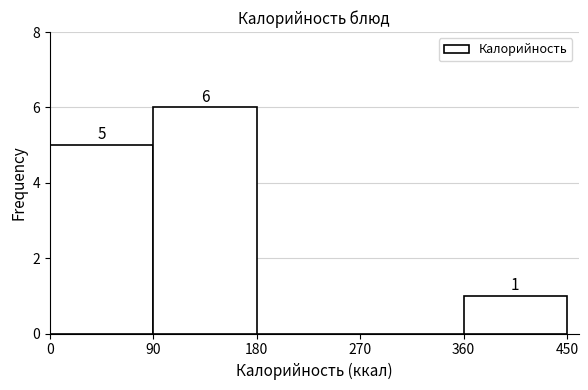

Which range on the x-axis has the tallest bar?

90 to 180